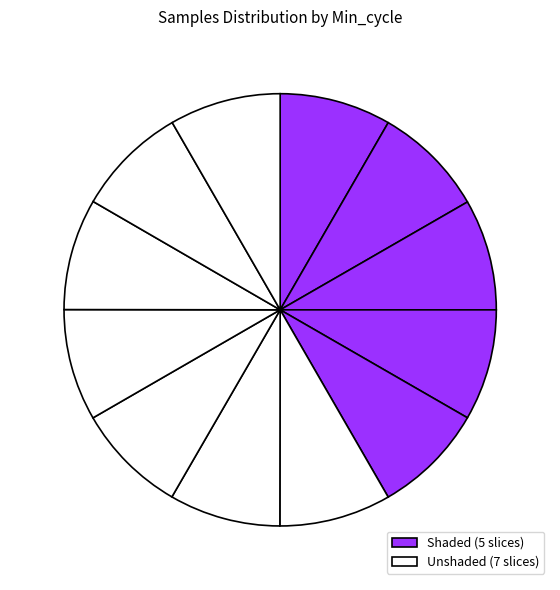

Count the number of slices in the pie.

12